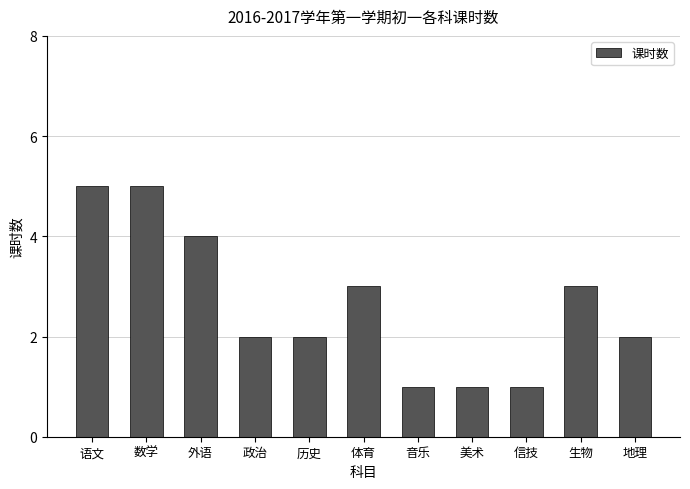

What is the label of the 1st bar from the right?

地理